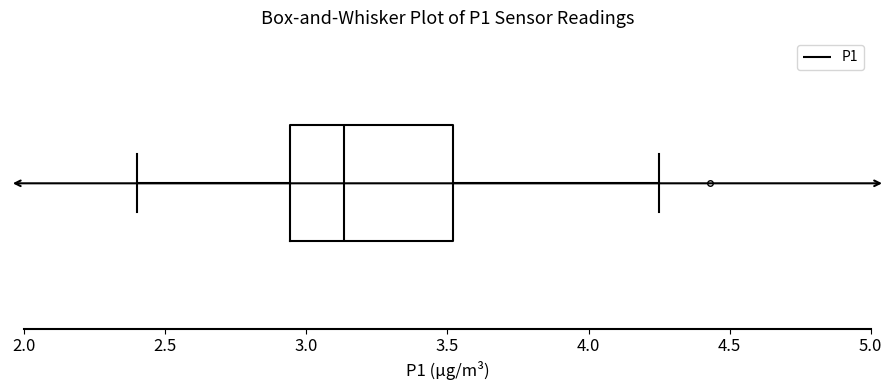

Where does the left whisker of the box end on the x-axis? The values are not printed on the chart, so give them approximately, as read against the axis.

2.40